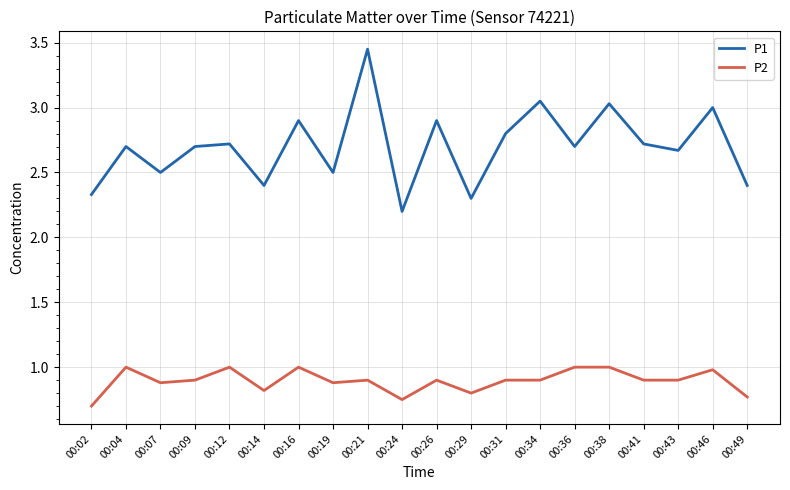

Rank the series at 00:26 from highest to lowest value.

P1, P2